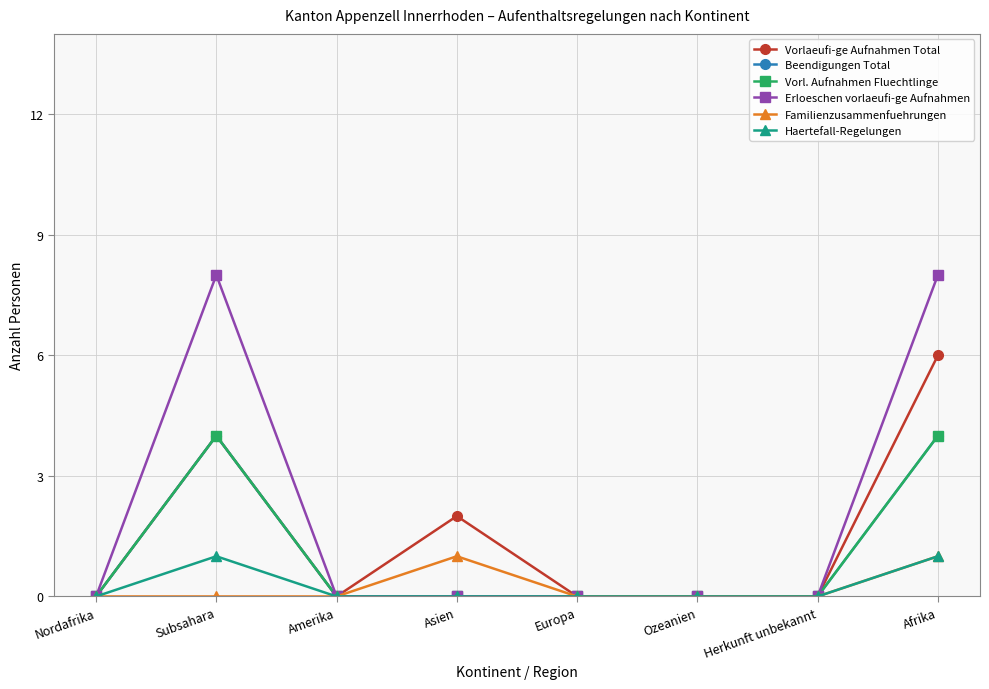

Is this an area chart (filled region under the line)?

No